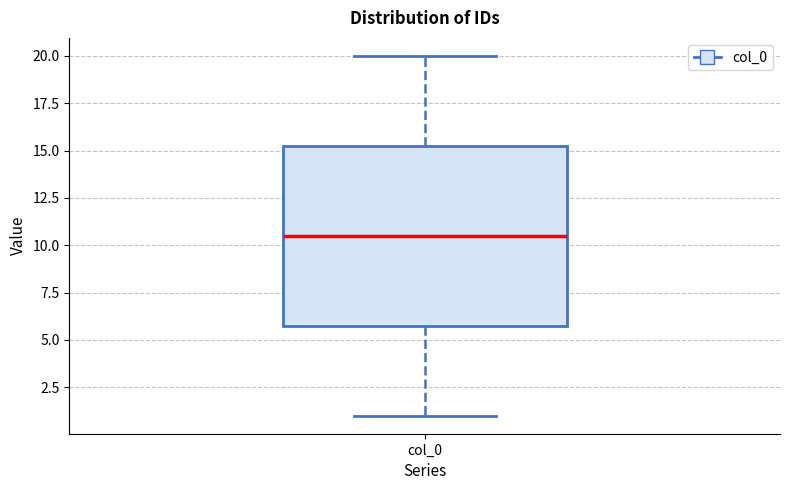

Read this box plot against the y-axis: the position of the median line, the range covered by the box, and the ends of both whiskers. The values are not printed on the chart, so give them approximately, as read against the axis.

median 10.5, box 6.0 to 15.5, whiskers 1.0 to 20.0